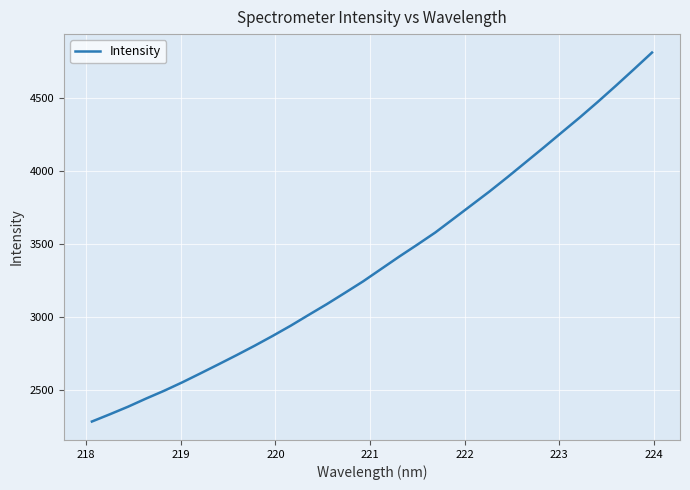

What is the minimum value shown in the chart?

2283.4